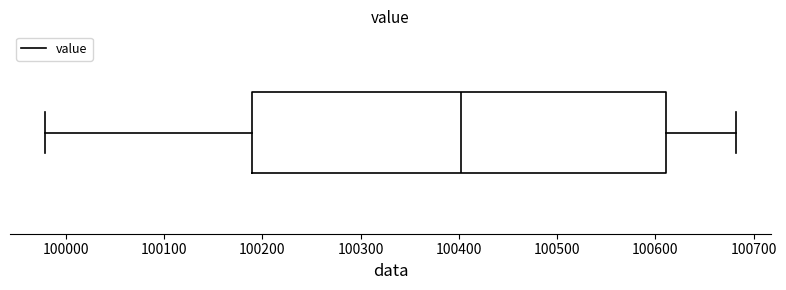

Read this box plot against the x-axis: the position of the median line, the range covered by the box, and the ends of both whiskers. The values are not printed on the chart, so give them approximately, as read against the axis.

median 100400, box 100190 to 100610, whiskers 99980 to 100680